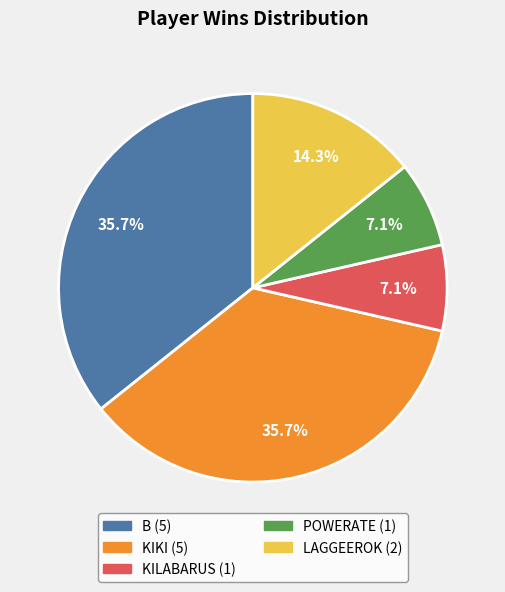

Does any single category account for the majority?

No